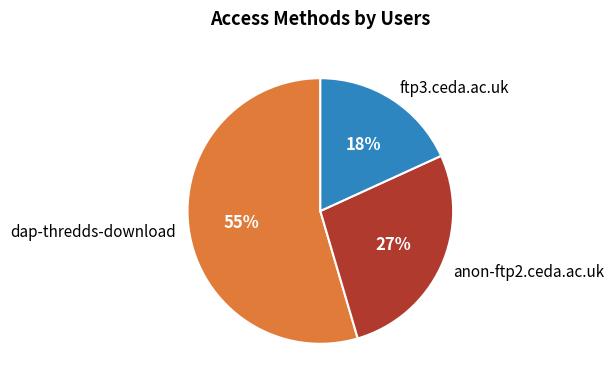

To the nearest percent, what is the combined percentage of dap-thredds-download and ftp3.ceda.ac.uk?

73%